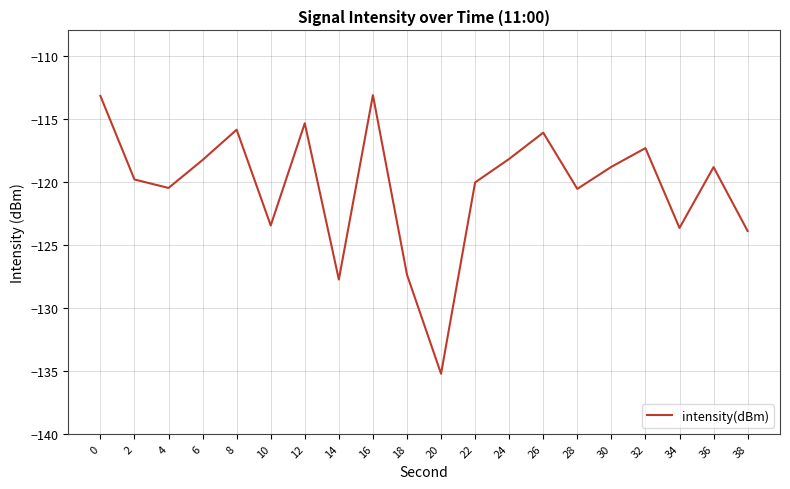

Is it true that the value at 30 is -73.3?

False